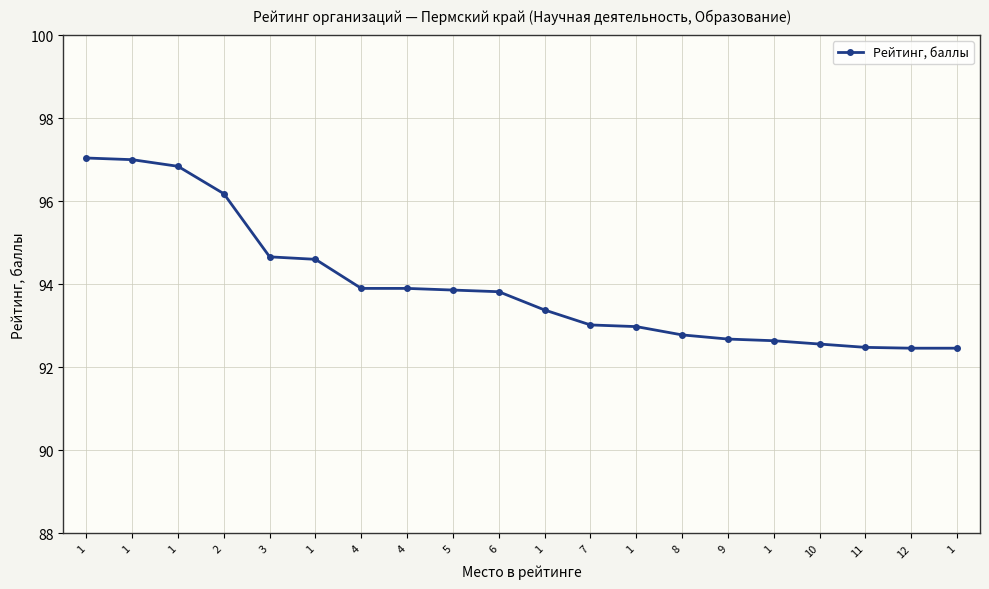

The chart shows a value of 163.7 at 1. True or false?

False